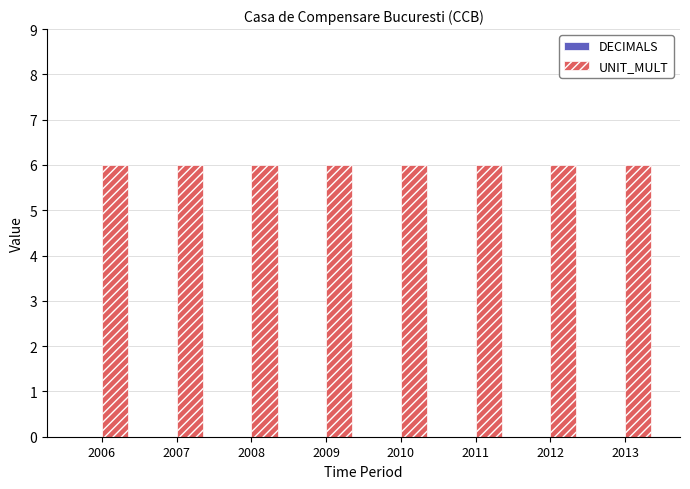

Reading left to right, list all the values displayed in this chart.

DECIMALS: 2006=0	2007=0	2008=0	2009=0	2010=0	2011=0	2012=0	2013=0
UNIT_MULT: 2006=6	2007=6	2008=6	2009=6	2010=6	2011=6	2012=6	2013=6